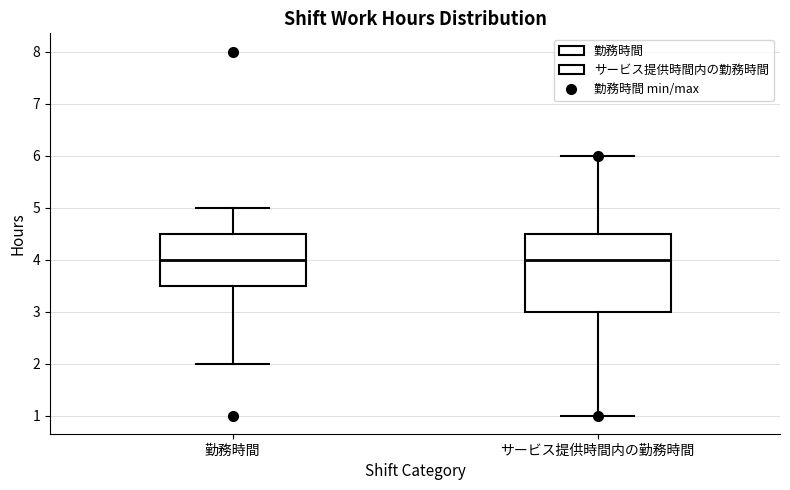

Which box is the tallest, from its lower edge to its upper edge?

サービス提供時間内の勤務時間